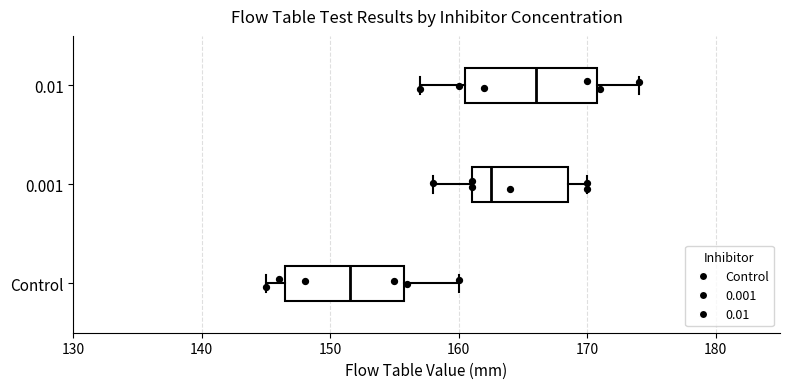

Reading bottom to top, transcribe this box plot: for each box, give where its median line is, the range the box spans, and where its two whiskers end, as read against the x-axis. The values are not printed on the chart, so give them approximately, as read against the axis.

Control: median 152, box 147 to 156, whiskers 145 to 160
0.001: median 163, box 161 to 169, whiskers 158 to 170
0.01: median 166, box 161 to 171, whiskers 157 to 174